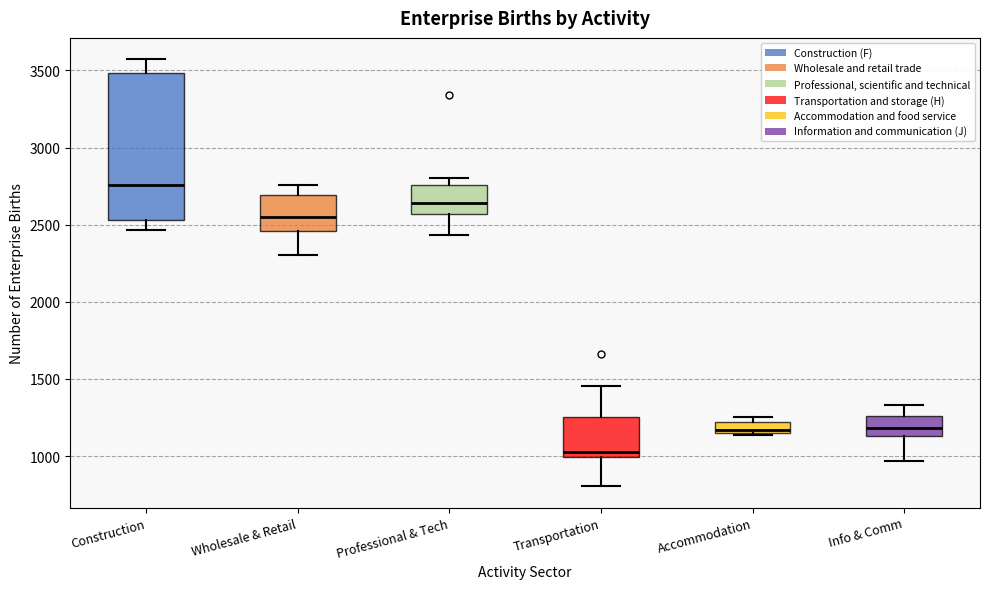

Where is the lower edge of the box for Accommodation on the y-axis? The values are not printed on the chart, so give them approximately, as read against the axis.

1150